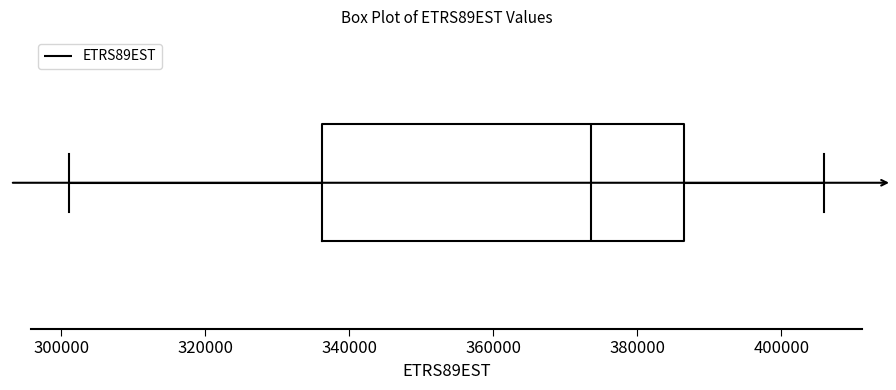

Where does the right whisker of the box end on the x-axis? The values are not printed on the chart, so give them approximately, as read against the axis.

406000